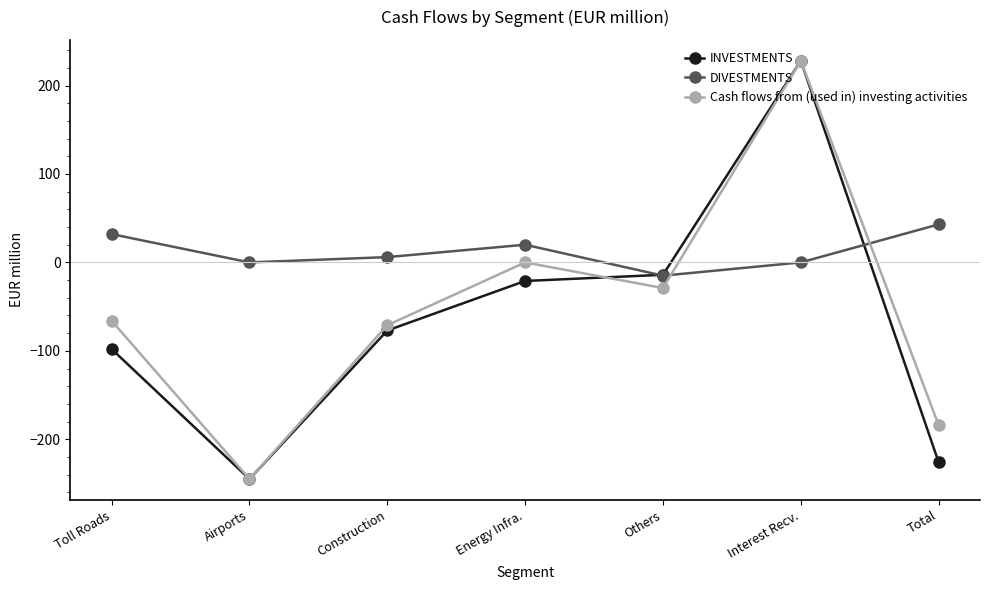

How many times do Cash flows from (used in) investing activities and DIVESTMENTS cross each other?

2